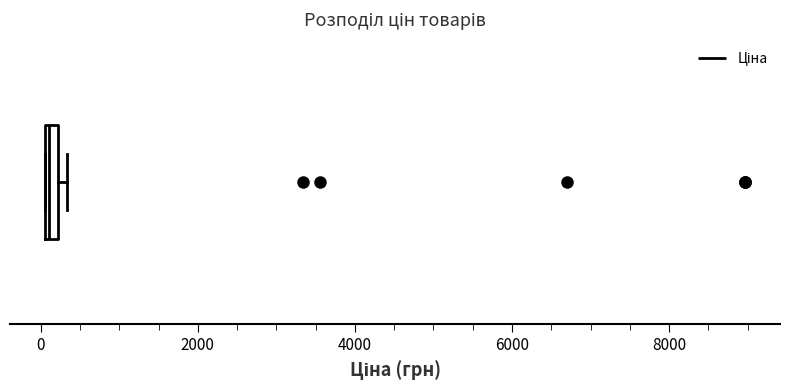

Where is the right edge of the box on the x-axis? The values are not printed on the chart, so give them approximately, as read against the axis.

200